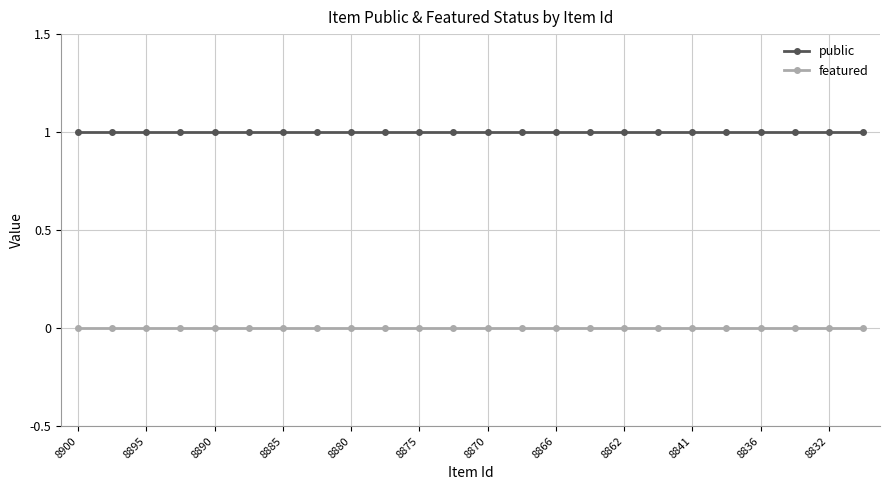

Rank the series by their average value, from lowest to highest.

featured, public